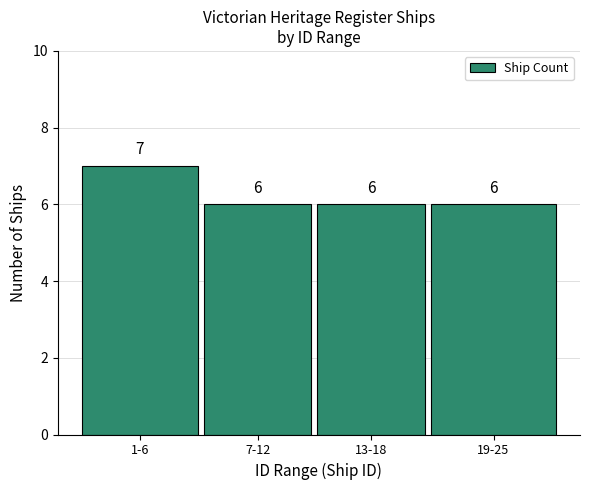

Reading left to right, extract all data points from this chart.

7	6	6	6